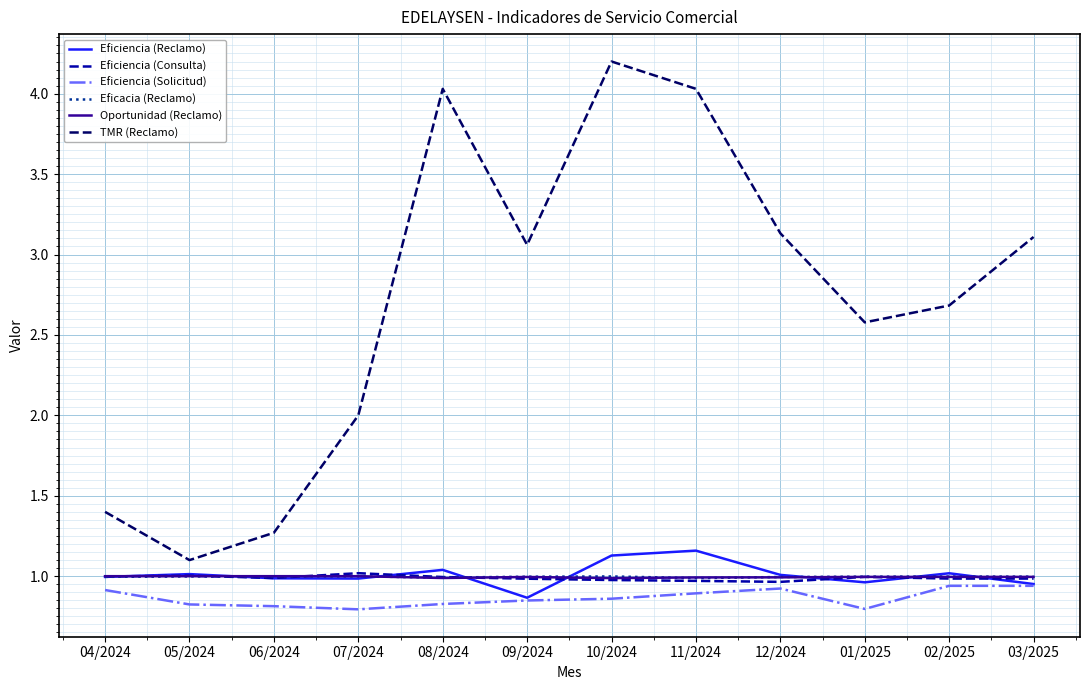

Does the chart display data point markers on the line(s)?

No